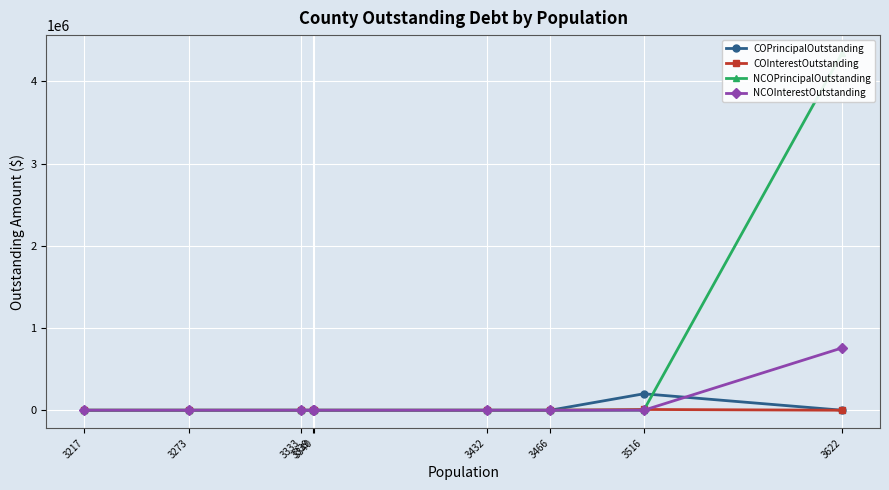

The COPrincipalOutstanding series shows 200000.0 at 3516. True or false?

True